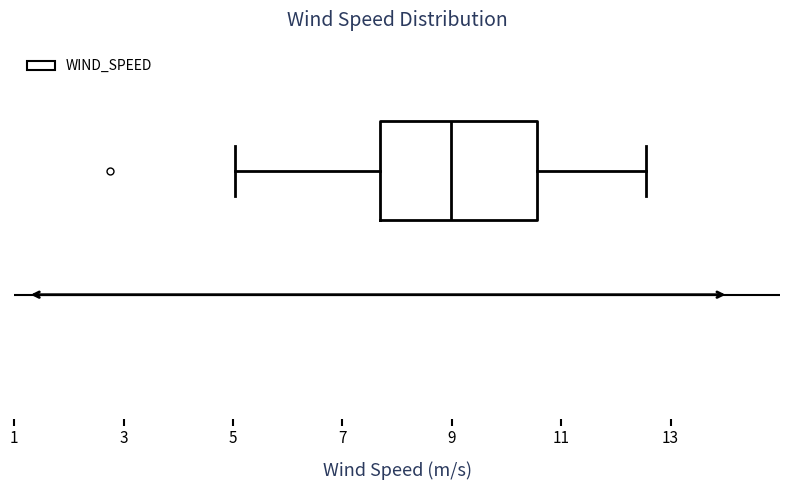

Where does the median line of the box sit on the x-axis? The values are not printed on the chart, so give them approximately, as read against the axis.

9.0